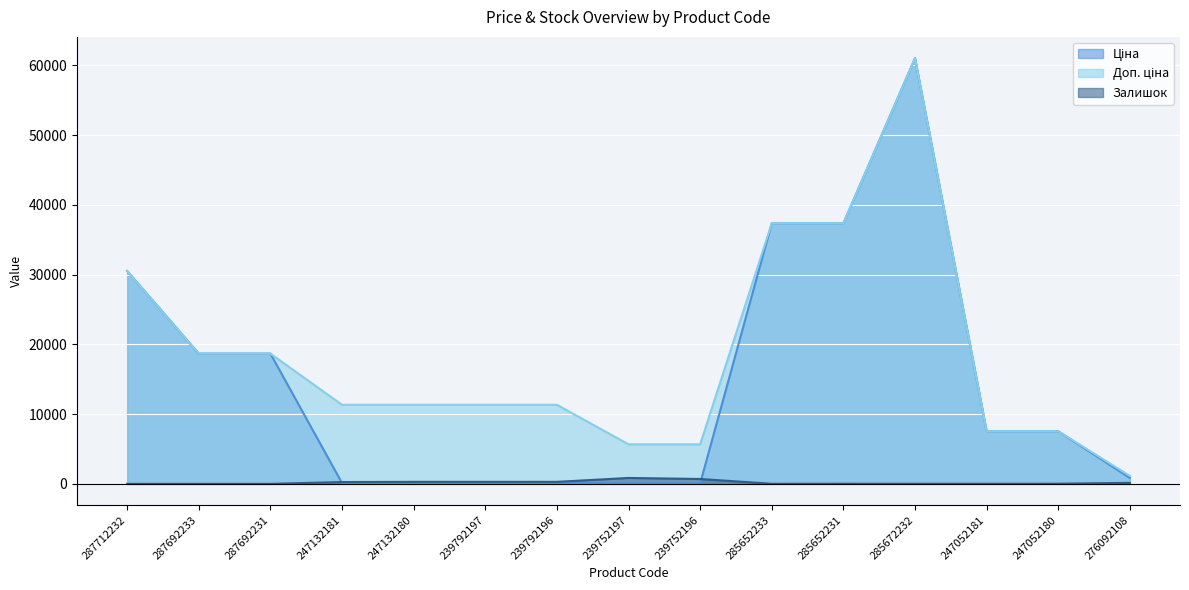

How many series are shown in this chart?

3